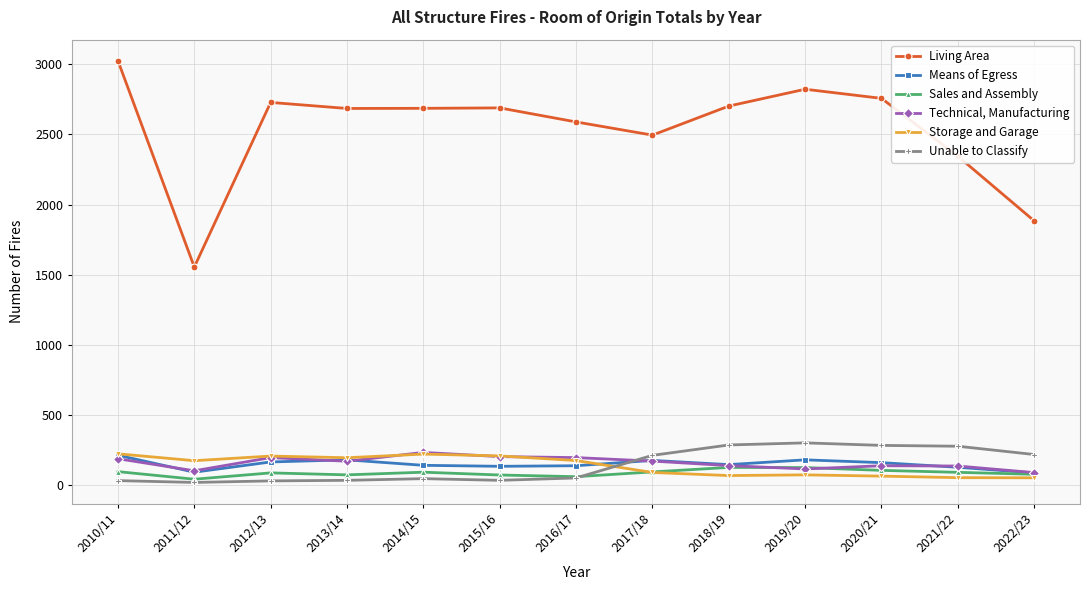

At which category is the sum across all series the highest?

2010/11